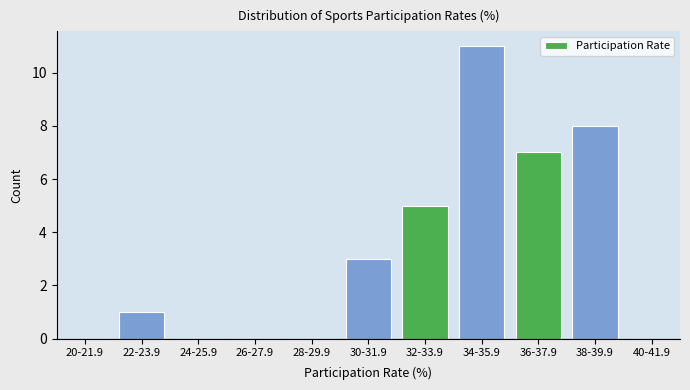

Reading left to right, what are all the values shown in this chart?

20-21.9=0	22-23.9=1	24-25.9=0	26-27.9=0	28-29.9=0	30-31.9=3	32-33.9=5	34-35.9=11	36-37.9=7	38-39.9=8	40-41.9=0